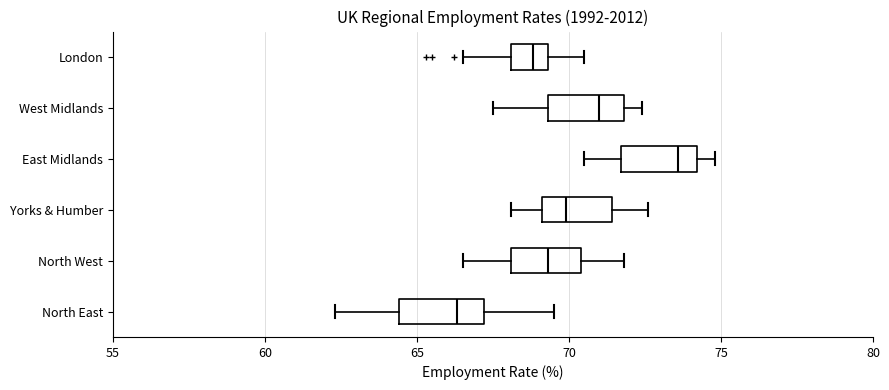

Reading bottom to top, read every box against the x-axis: the position of its median line, the range the box covers, and the ends of its whiskers. The values are not printed on the chart, so give them approximately, as read against the axis.

North East: median 66.5, box 64.5 to 67.0, whiskers 62.5 to 69.5
North West: median 69.5, box 68.0 to 70.5, whiskers 66.5 to 72.0
Yorks & Humber: median 70.0, box 69.0 to 71.5, whiskers 68.0 to 72.5
East Midlands: median 73.5, box 71.5 to 74.0, whiskers 70.5 to 75.0
West Midlands: median 71.0, box 69.5 to 72.0, whiskers 67.5 to 72.5
London: median 69.0, box 68.0 to 69.5, whiskers 66.5 to 70.5